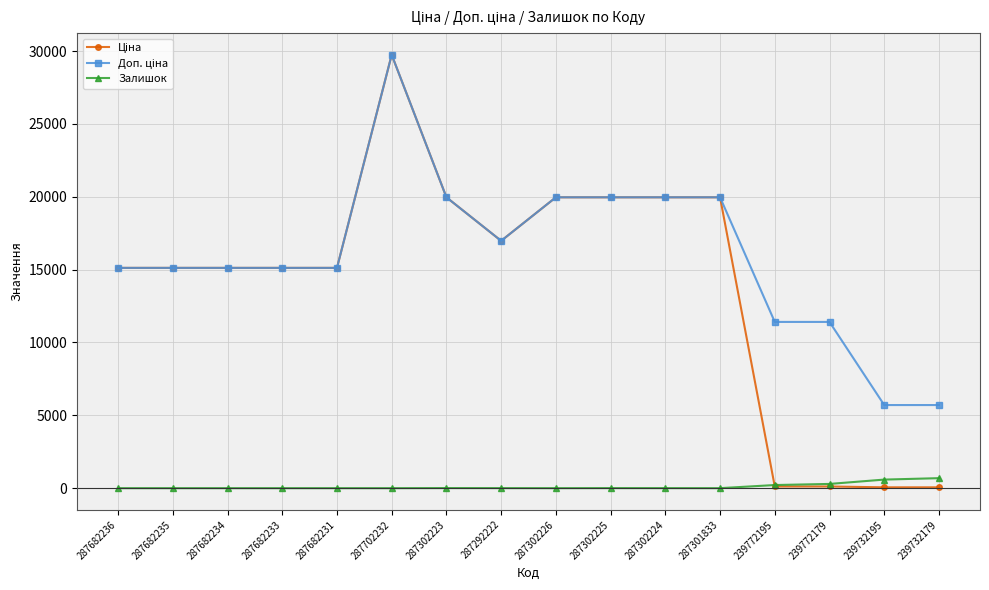

True or false: Залишок has more than 0 points higher than both neighbors.

True